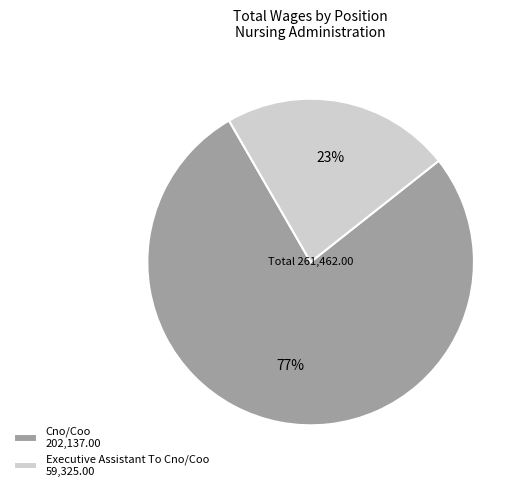

Rank the categories by value from lowest to highest.

Executive Assistant To Cno/Coo, Cno/Coo